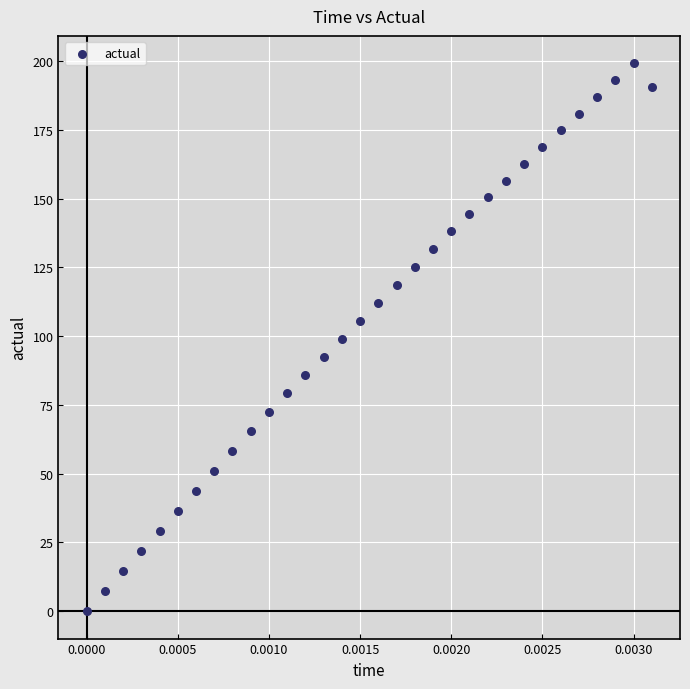

What is the range of Y values (max minus min)?

199.2